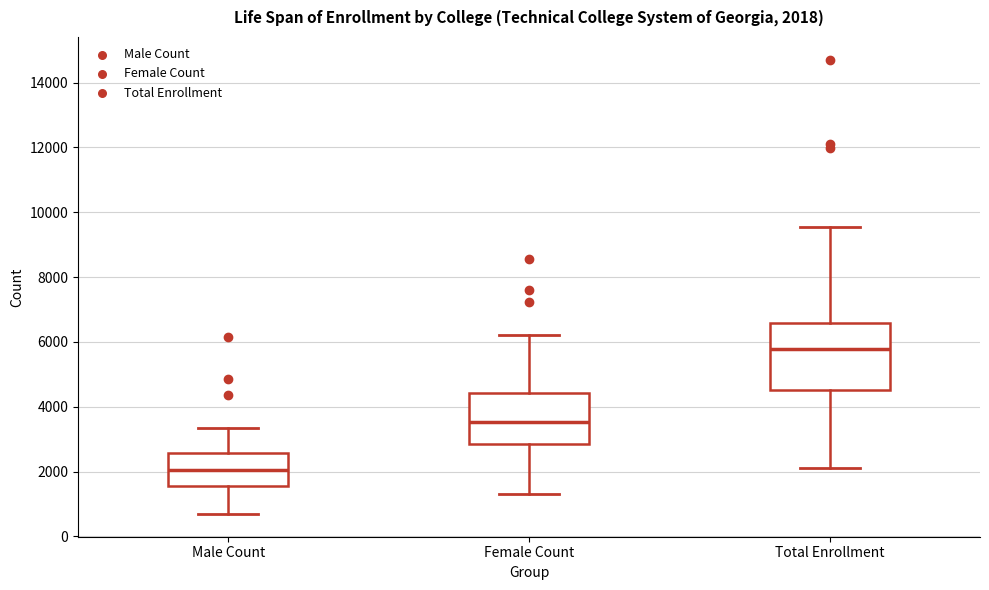

Which box is the tallest, from its lower edge to its upper edge?

Total Enrollment